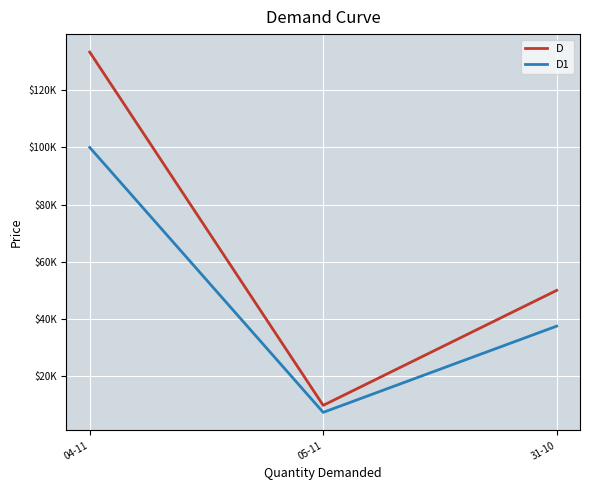

What is the sum of the D1 values at 05-11 and 31-10?

44845.5